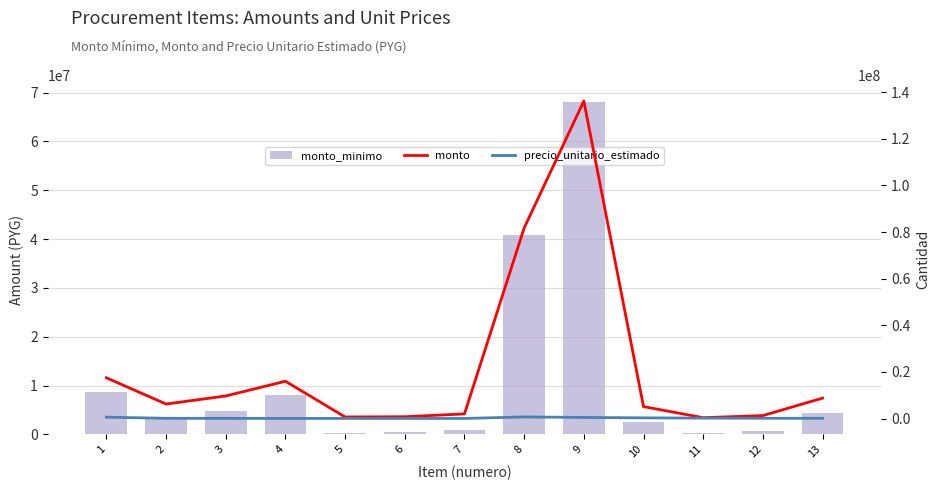

Reading left to right, extract all data points from this chart.

monto_minimo: 1=8736750	2=3106656	3=4834750	4=7999598	5=327303	6=386750	7=984735	8=40860000	9=68100000	10=2553750	11=175000	12=630198	13=4375000
monto: 1=17473500	2=6213312	3=9669500	4=15999196	5=654606	6=773500	7=1969470	8=81720000	9=136200000	10=5107500	11=350000	12=1260396	13=8750000
precio_unitario_estimado: 1=582450	2=97083	3=58250	4=38833	5=36367	6=29750	7=21883	8=681000	9=454000	10=283750	11=175000	12=105033	13=87500